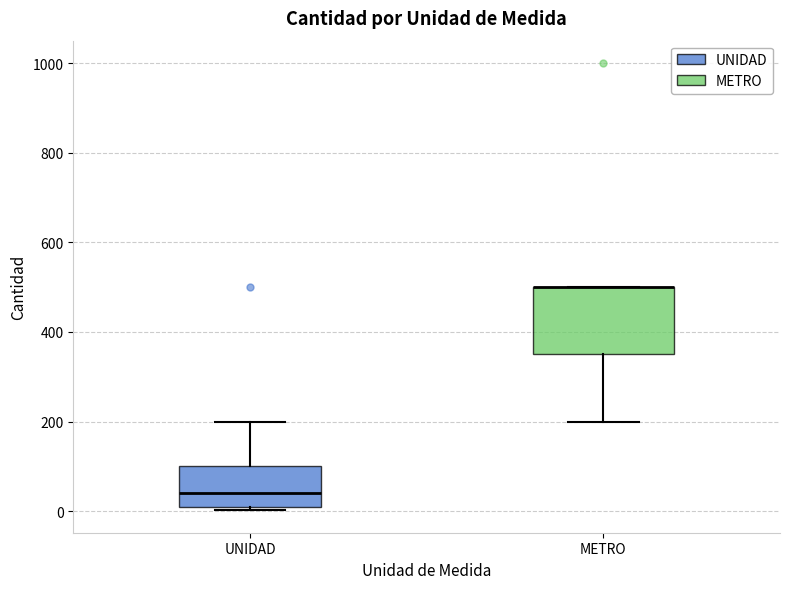

Reading left to right, transcribe this box plot: for each box, give where its median line is, the range the box spans, and where its two whiskers end, as read against the y-axis. The values are not printed on the chart, so give them approximately, as read against the axis.

UNIDAD: median 40, box 0 to 100, whiskers 0 (just below the box's lower edge) to 200
METRO: median 500 (drawn on the box's upper edge), box 360 to 500, whiskers 200 to 500